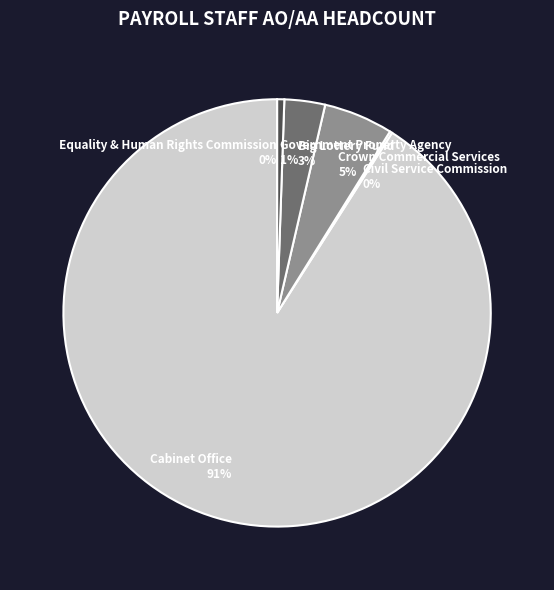

True or false: Crown Commercial Services accounts for 5% of the total.

True